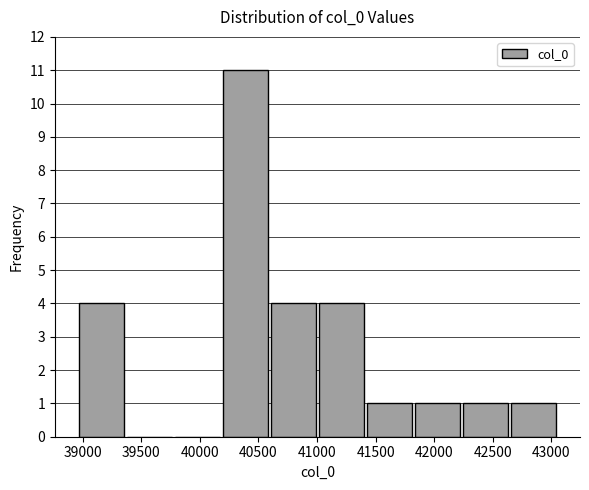

Reading left to right, list every bar in this chart as the range it spans on the x-axis followed by its height. Neither the bar edges nor the heights are printed on the chart, so give them approximately, as read against the axes.

38950 to 39350: 4
39350 to 39750: 0
39750 to 40200: 0
40200 to 40600: 11
40600 to 41000: 4
41000 to 41400: 4
41400 to 41800: 1
41800 to 42250: 1
42250 to 42650: 1
42650 to 43050: 1